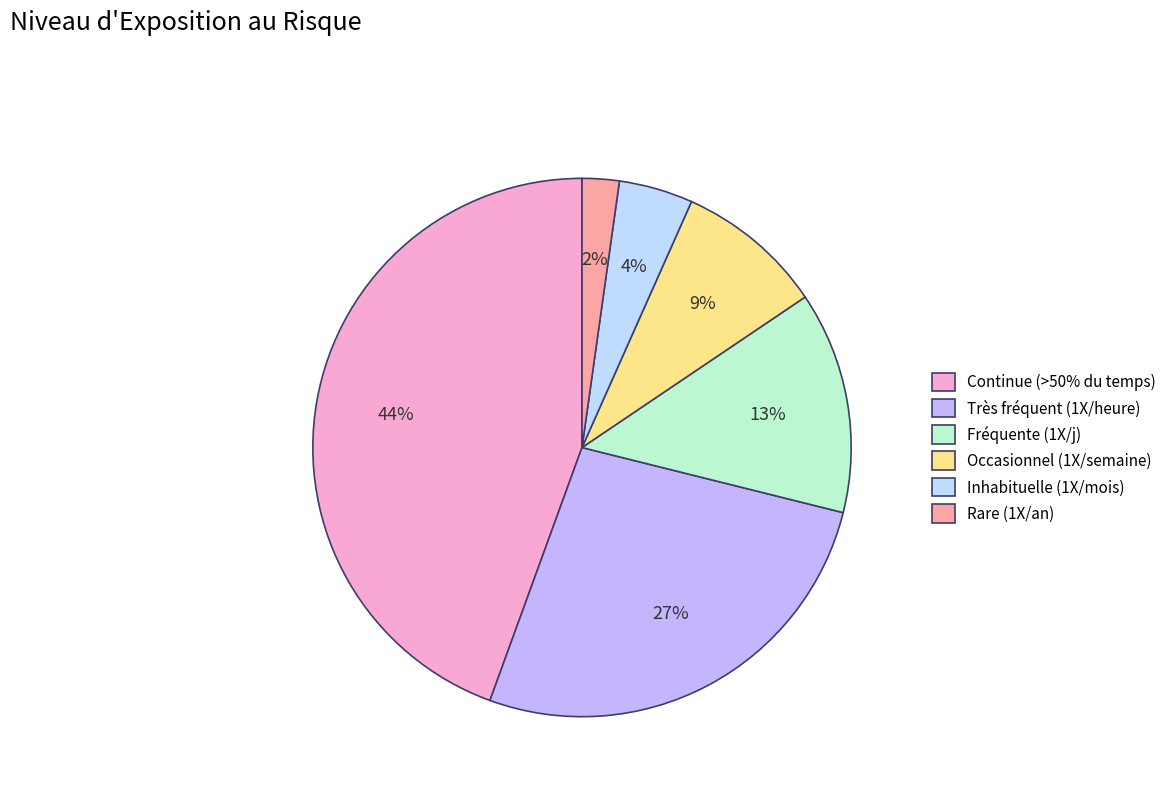

Is there any slice that represents more than half of the pie?

No